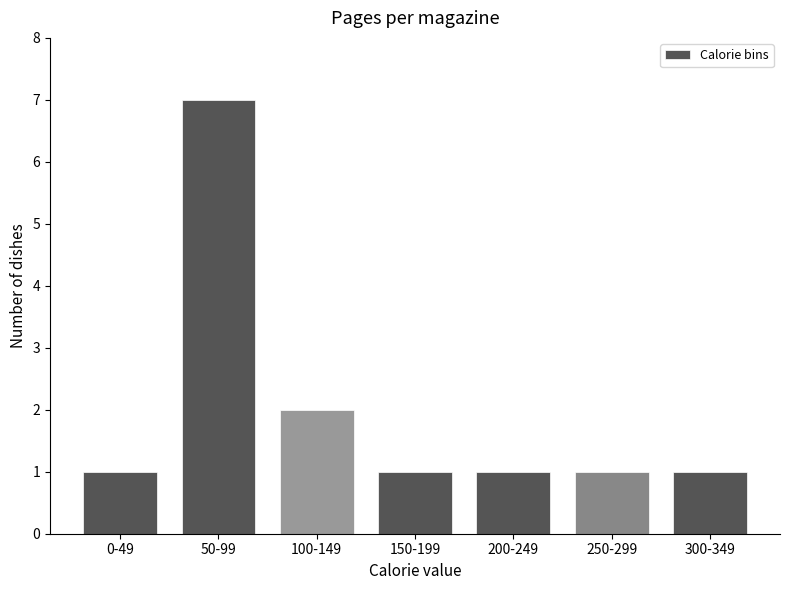

Reading left to right, list all the values displayed in this chart.

1	7	2	1	1	1	1